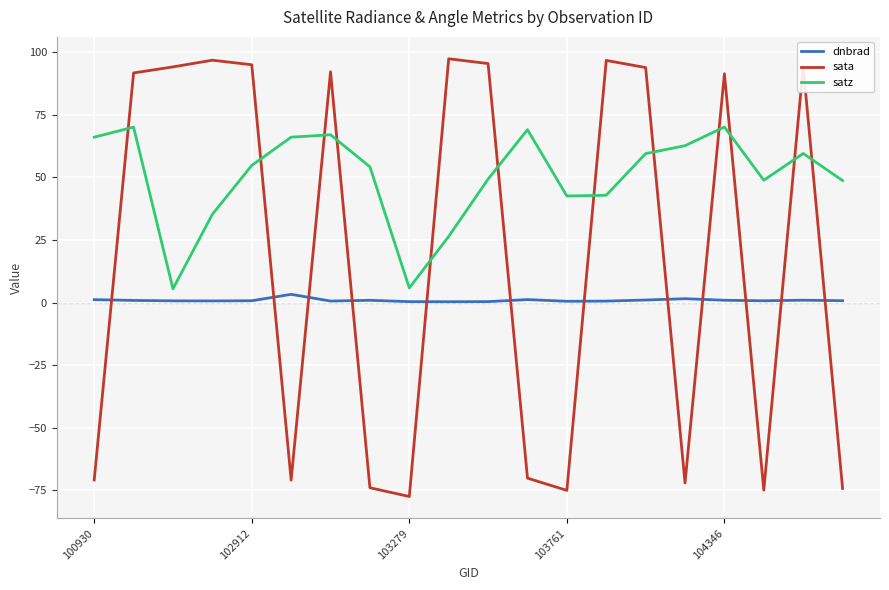

Count the number of data series in this chart.

3